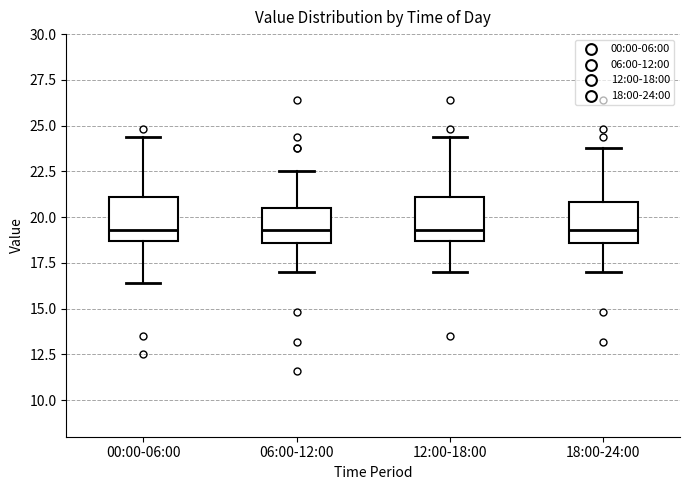

Reading left to right, transcribe this box plot: for each box, give where its median line is, the range the box spans, and where its two whiskers end, as read against the y-axis. The values are not printed on the chart, so give them approximately, as read against the axis.

00:00-06:00: median 19.5, box 18.5 to 21.0, whiskers 16.5 to 24.5
06:00-12:00: median 19.5, box 18.5 to 20.5, whiskers 17.0 to 22.5
12:00-18:00: median 19.5, box 18.5 to 21.0, whiskers 17.0 to 24.5
18:00-24:00: median 19.5, box 18.5 to 21.0, whiskers 17.0 to 24.0